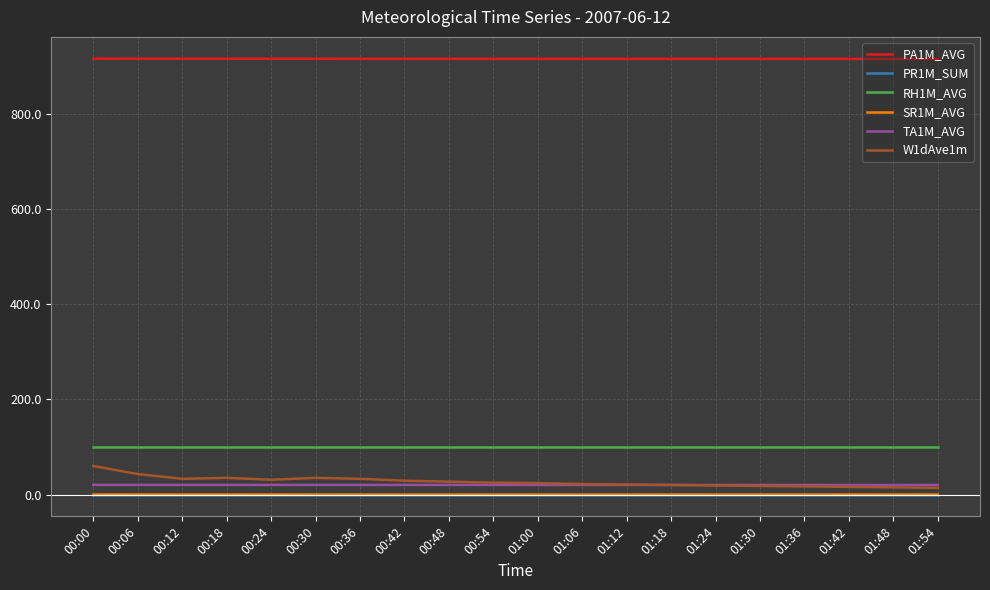

Does the chart display data point markers on the line(s)?

No